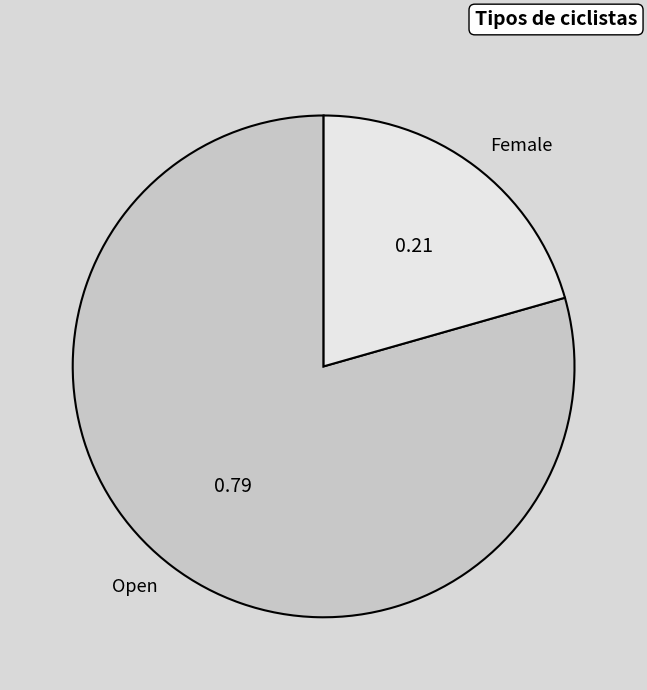

Which has a higher value, Open or Female?

Open